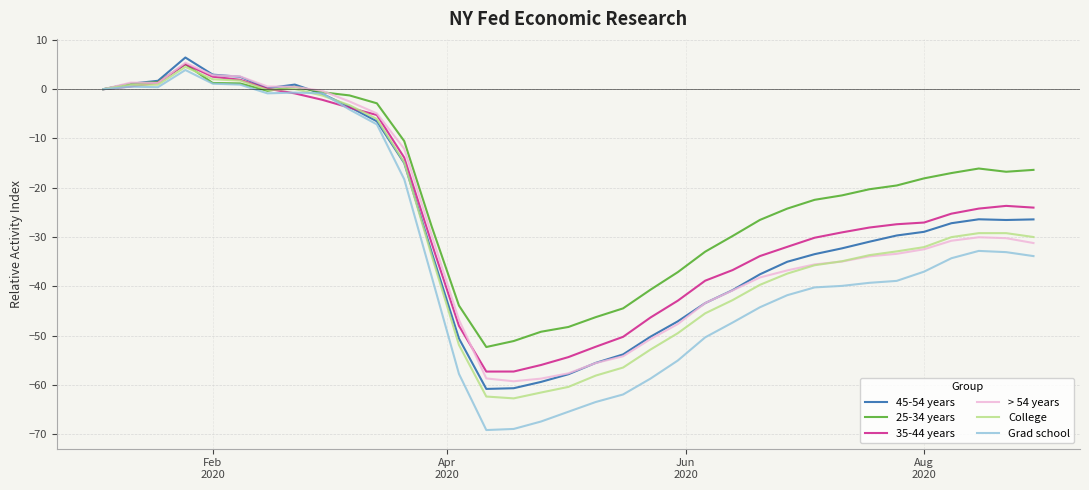

In 35-44 years, how many points are higher than both neighbors (excluding endpoints)?

2